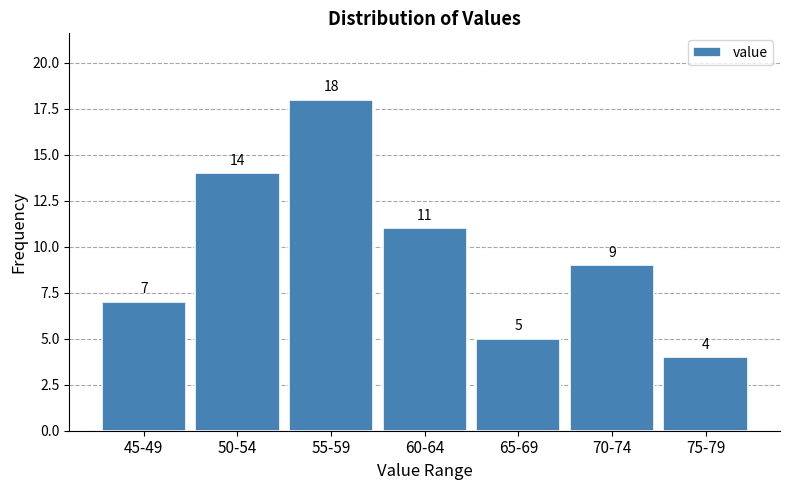

Reading right to left, transcribe all the data shown in this chart.

4	9	5	11	18	14	7